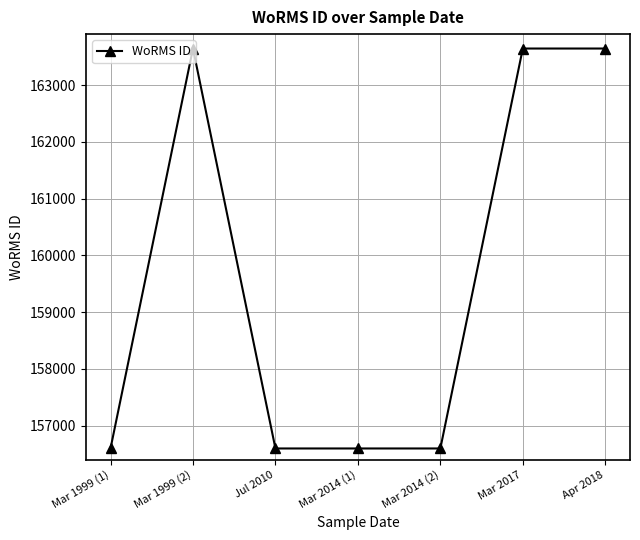

Reading left to right, list all the values displayed in this chart.

156598	163646	156598	156598	156598	163646	163646